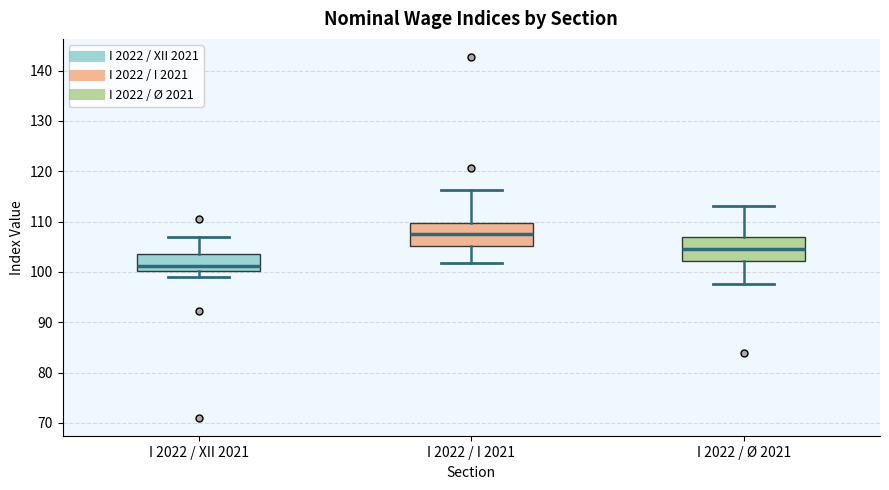

Reading left to right, transcribe this box plot: for each box, give where its median line is, the range the box spans, and where its two whiskers end, as read against the y-axis. The values are not printed on the chart, so give them approximately, as read against the axis.

I 2022 / XII 2021: median 101, box 100 to 104, whiskers 99 to 107
I 2022 / I 2021: median 108, box 105 to 110, whiskers 102 to 116
I 2022 / Ø 2021: median 105, box 102 to 107, whiskers 98 to 113